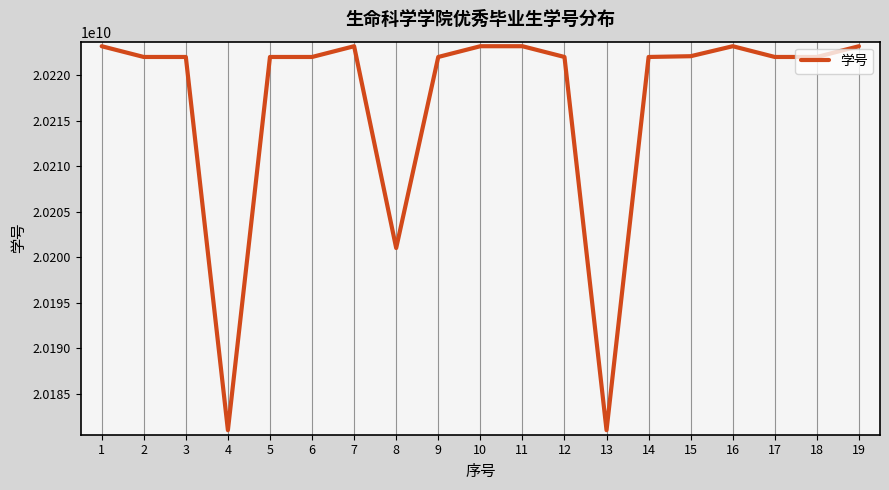

Which has a higher value, 6 or 11?

11